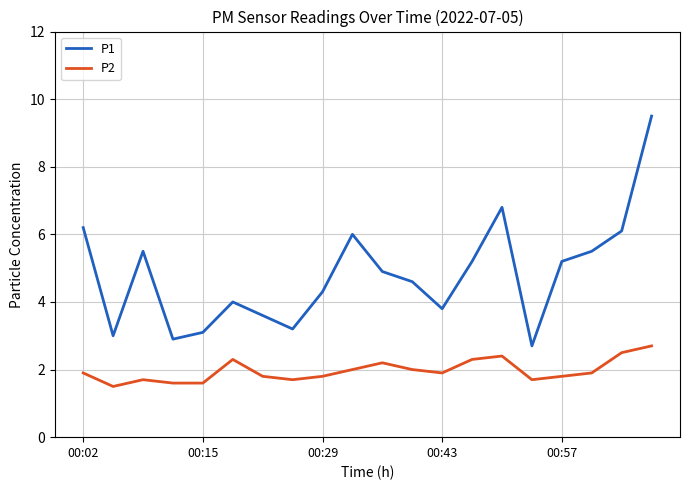

Which series has the widest spread of values?

P1